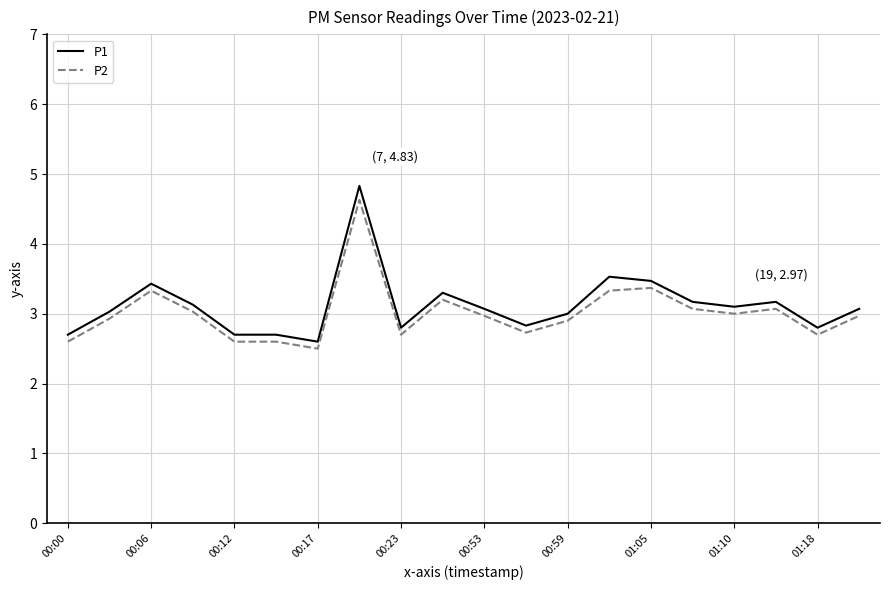

Which series has the largest range (max minus min)?

P1